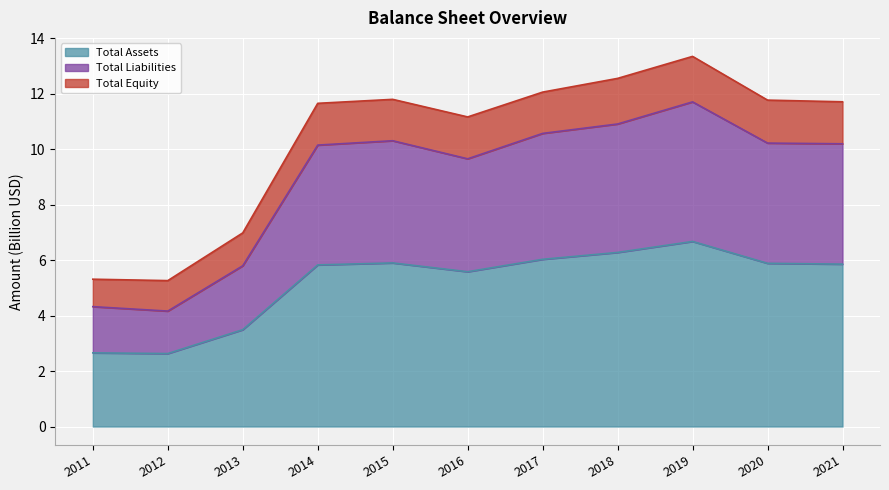

True or false: Total Equity has a value of 13.3 at 2019.

True